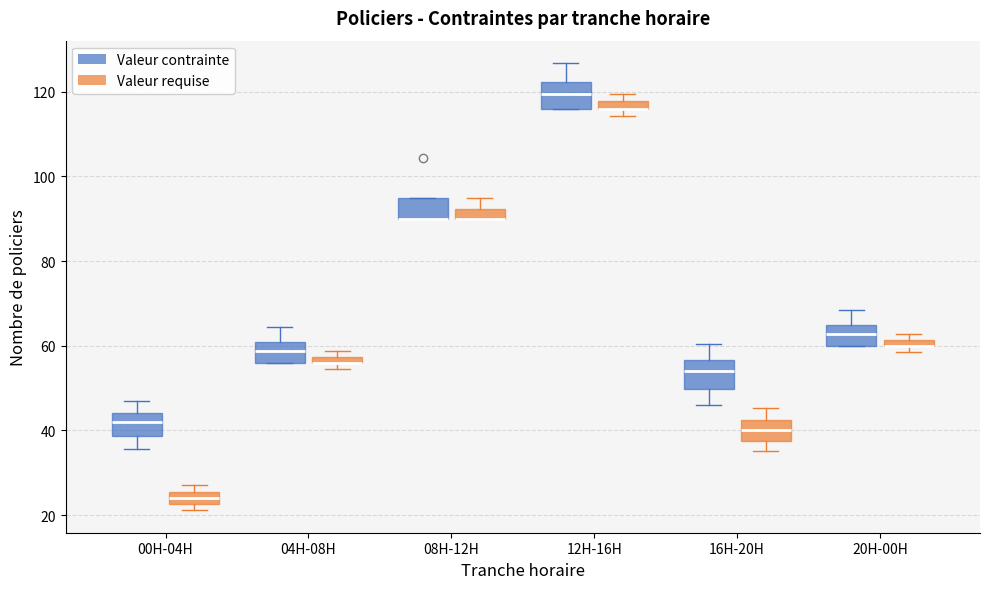

Where does the median line of the box for 00H-04H (Valeur requise) sit on the y-axis? The values are not printed on the chart, so give them approximately, as read against the axis.

24